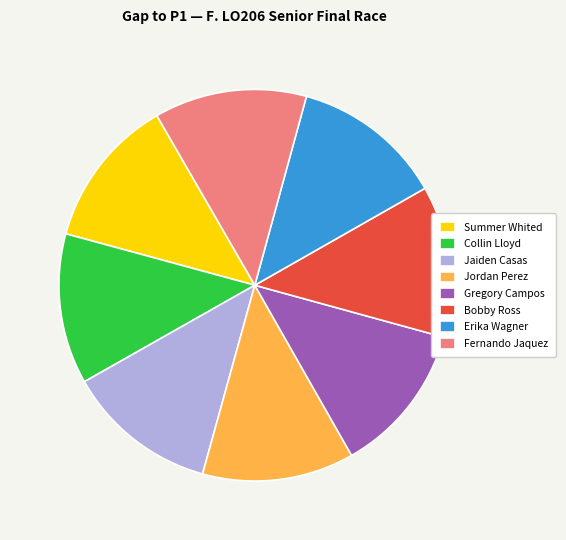

Combined, do Jordan Perez and Gregory Campos account for over 50%?

No